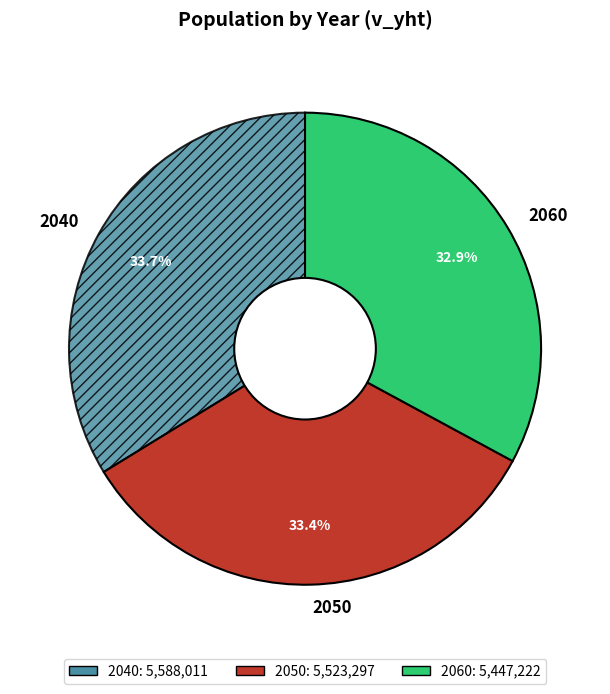

Between 2060 and 2040, which is larger?

2040